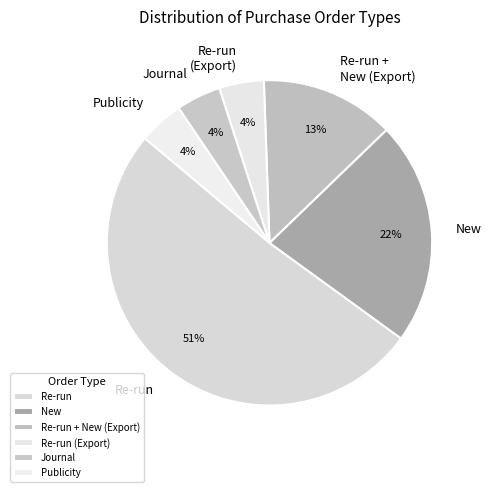

True or false: Re-run + New (Export) accounts for 8% of the total.

False